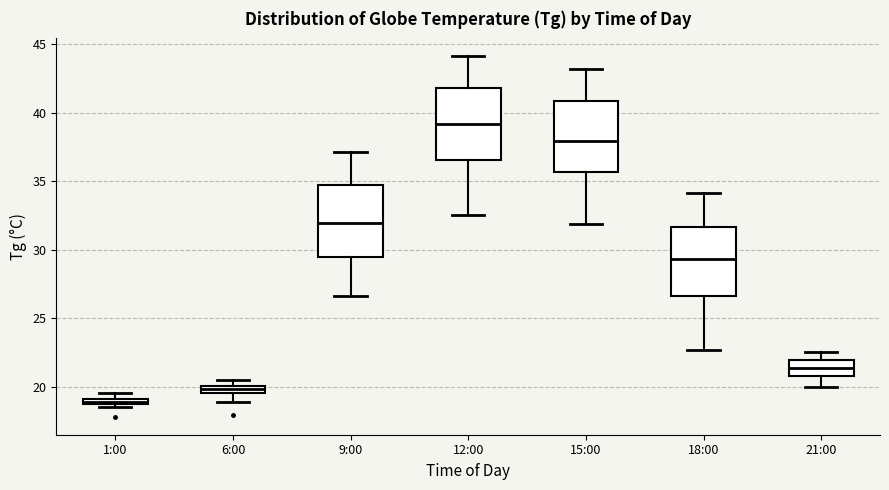

Which box has the highest median line?

12:00